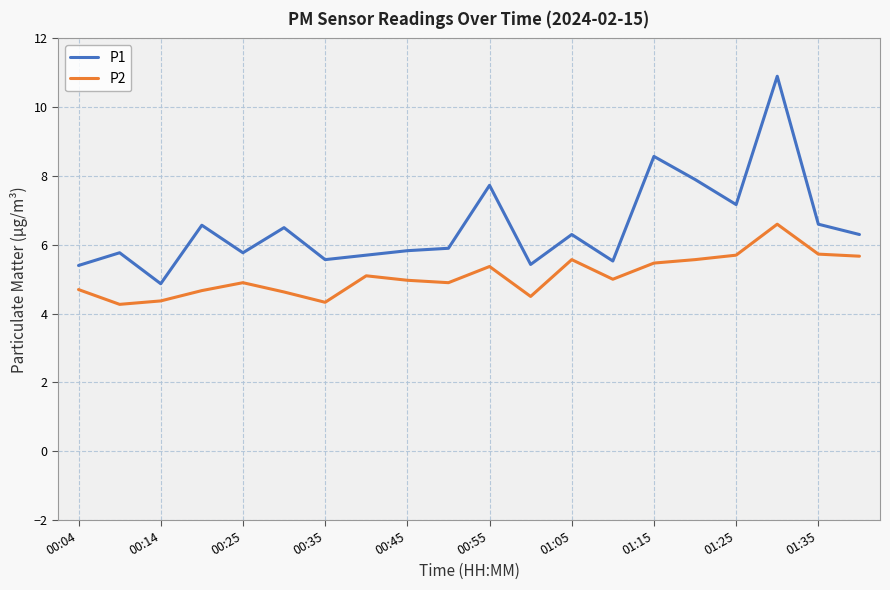

List the series in order of their peak value, highest first.

P1, P2